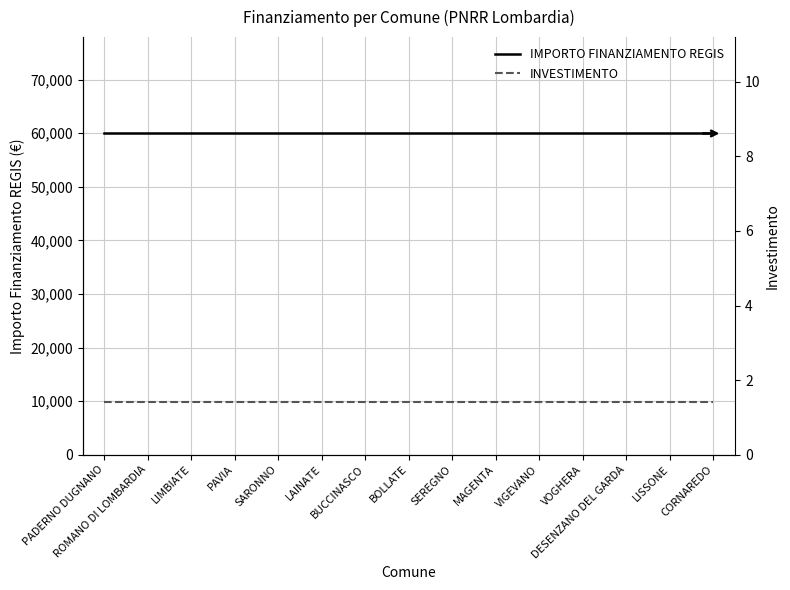

Is this an area chart (filled region under the line)?

No